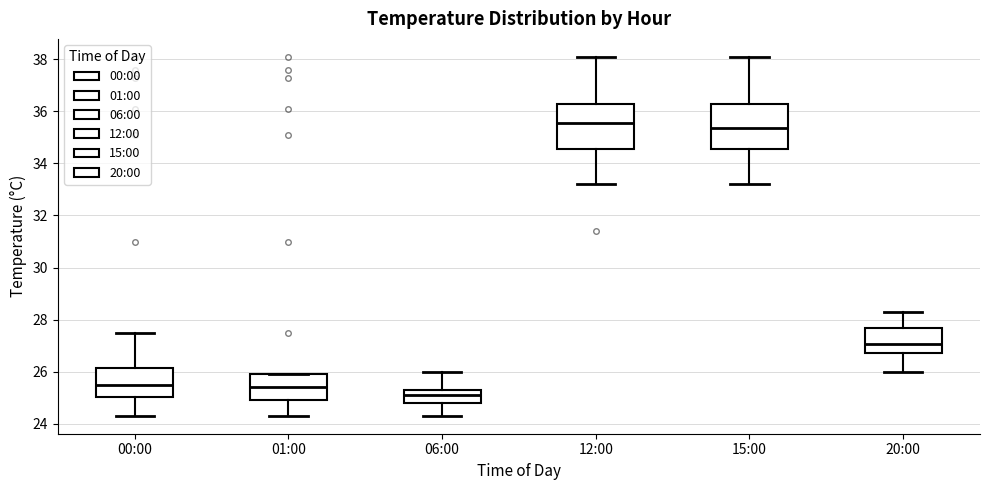

Where does the median line of the box for 00:00 sit on the y-axis? The values are not printed on the chart, so give them approximately, as read against the axis.

25.6